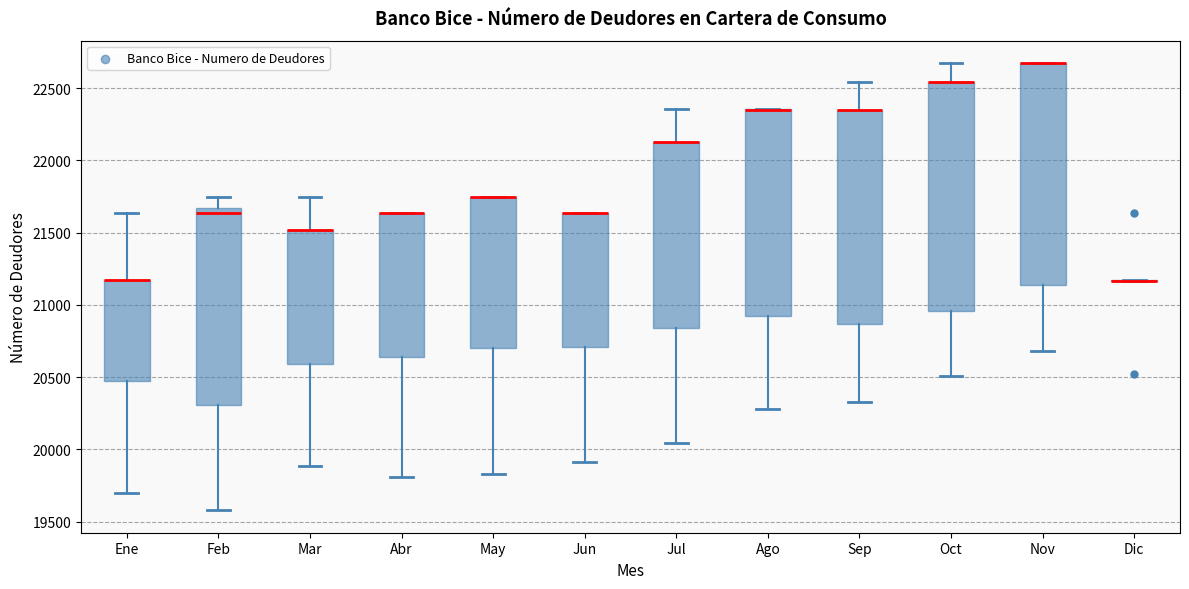

Reading left to right, transcribe this box plot: for each box, give where its median line is, the range the box spans, and where its two whiskers end, as read against the y-axis. The values are not printed on the chart, so give them approximately, as read against the axis.

Ene: median 21150 (drawn on the box's upper edge), box 20450 to 21150, whiskers 19700 to 21650
Feb: median 21650 (just below the box's upper edge), box 20300 to 21650, whiskers 19600 to 21750
Mar: median 21500 (drawn on the box's upper edge), box 20600 to 21500, whiskers 19900 to 21750
Abr: median 21650 (drawn on the box's upper edge), box 20650 to 21650, whiskers 19800 to 21650
May: median 21750 (drawn on the box's upper edge), box 20700 to 21750, whiskers 19850 to 21750
Jun: median 21650 (drawn on the box's upper edge), box 20700 to 21650, whiskers 19900 to 21650
Jul: median 22150 (drawn on the box's upper edge), box 20850 to 22150, whiskers 20050 to 22350
Ago: median 22350 (drawn on the box's upper edge), box 20900 to 22350, whiskers 20300 to 22350
Sep: median 22350 (drawn on the box's upper edge), box 20850 to 22350, whiskers 20350 to 22550
Oct: median 22550 (drawn on the box's upper edge), box 20950 to 22550, whiskers 20500 to 22650
Nov: median 22650 (drawn on the box's upper edge), box 21150 to 22650, whiskers 20700 to 22650
Dic: box collapsed to a line at 21150, whiskers 21150 to 21150